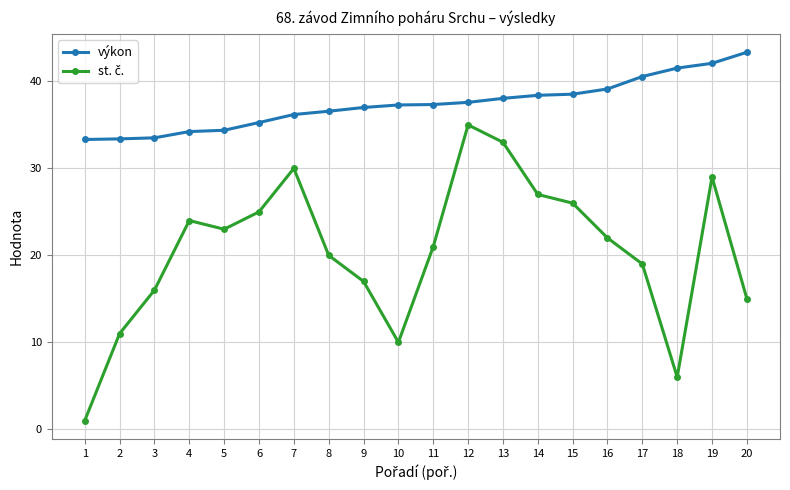

What is the minimum value for výkon?

33.3